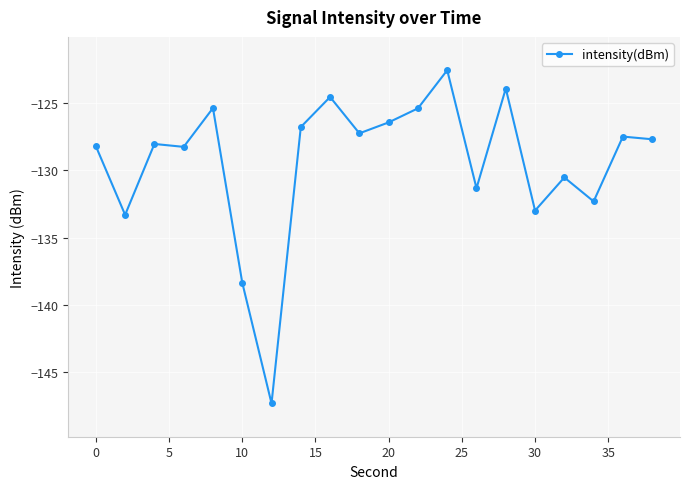

What is the smallest value displayed?

-147.3